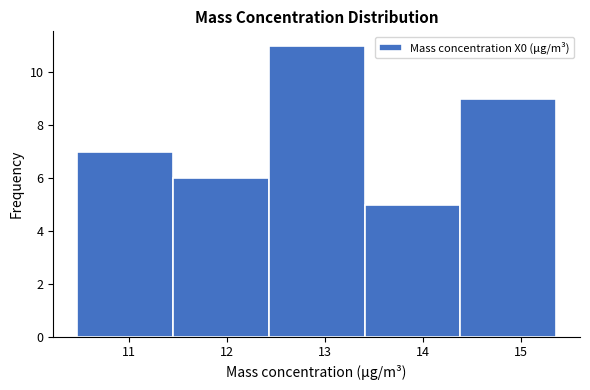

Reading left to right, list every bar in this chart as the range it spans on the x-axis followed by its height. Neither the bar edges nor the heights are printed on the chart, so give them approximately, as read against the axes.

10.5 to 11.4: 7
11.4 to 12.4: 6
12.4 to 13.4: 11
13.4 to 14.4: 5
14.4 to 15.4: 9